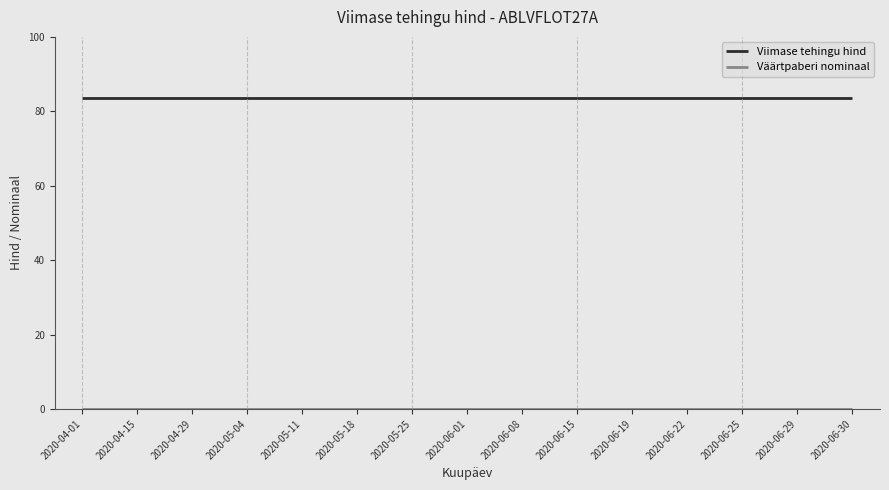

Count the number of data series in this chart.

2